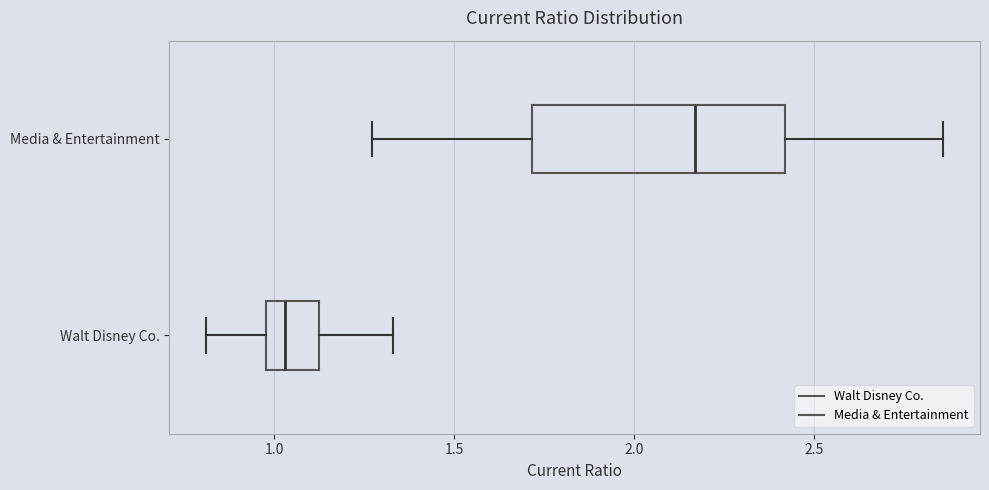

Where is the right edge of the box for Walt Disney Co. on the x-axis? The values are not printed on the chart, so give them approximately, as read against the axis.

1.15